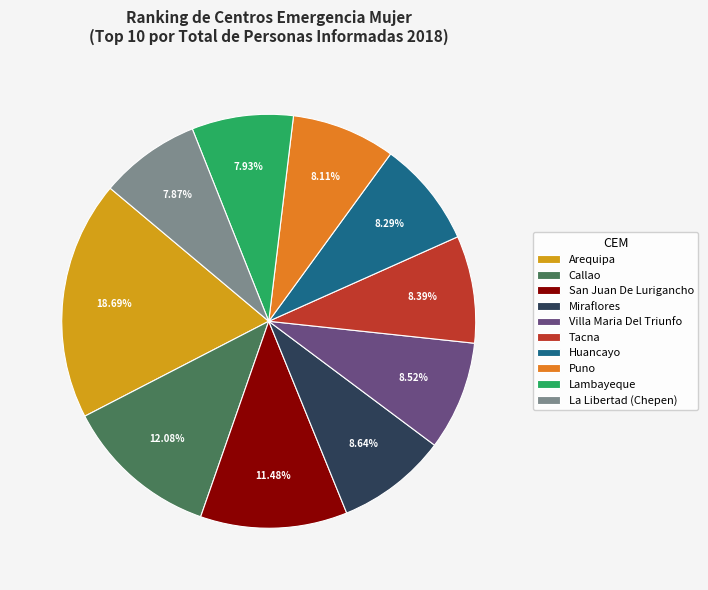

What is the total percentage of Miraflores and La Libertad (Chepen)?

16.5%